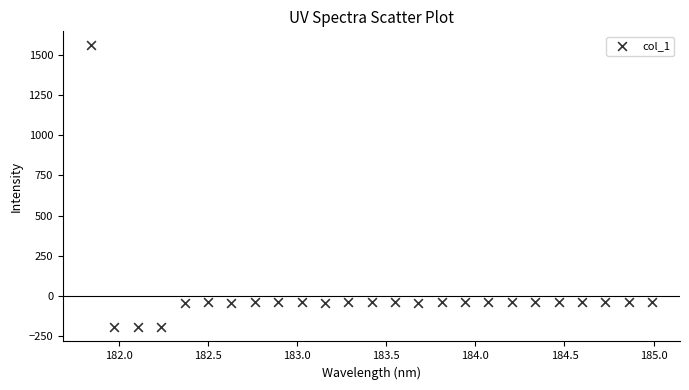

What is the range of X values (max minus min)?

3.1